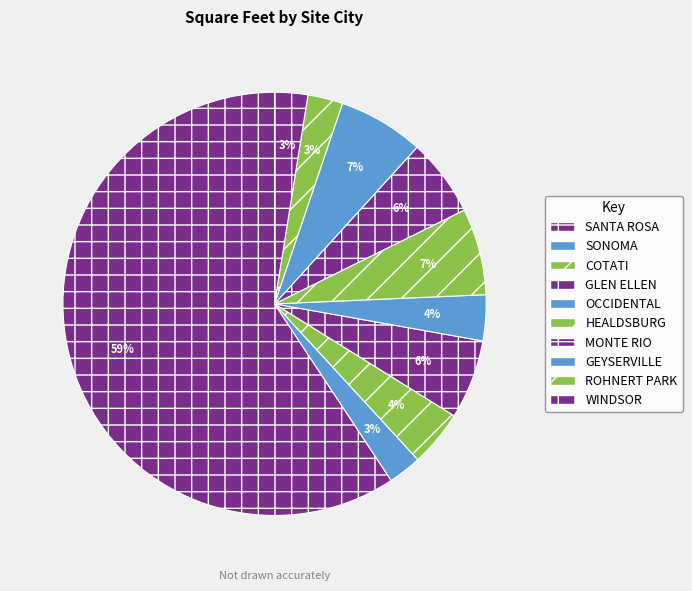

The GEYSERVILLE slice represents 7% of the pie. True or false?

True